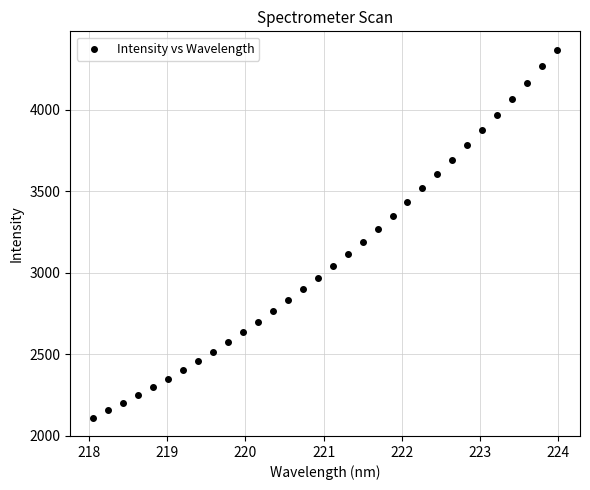

What is the range of Y values (max minus min)?

2257.1